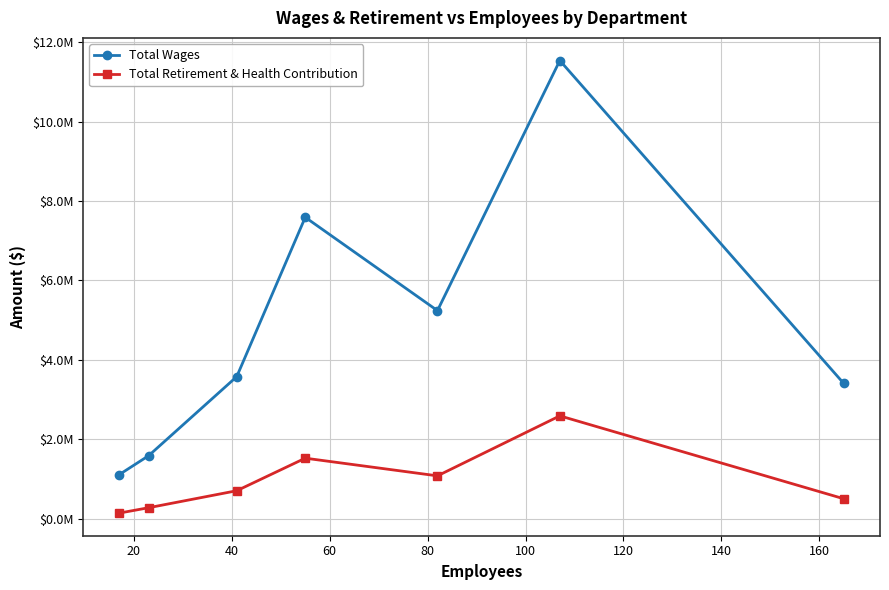

What are all the series names shown in the legend?

Total Wages, Total Retirement & Health Contribution